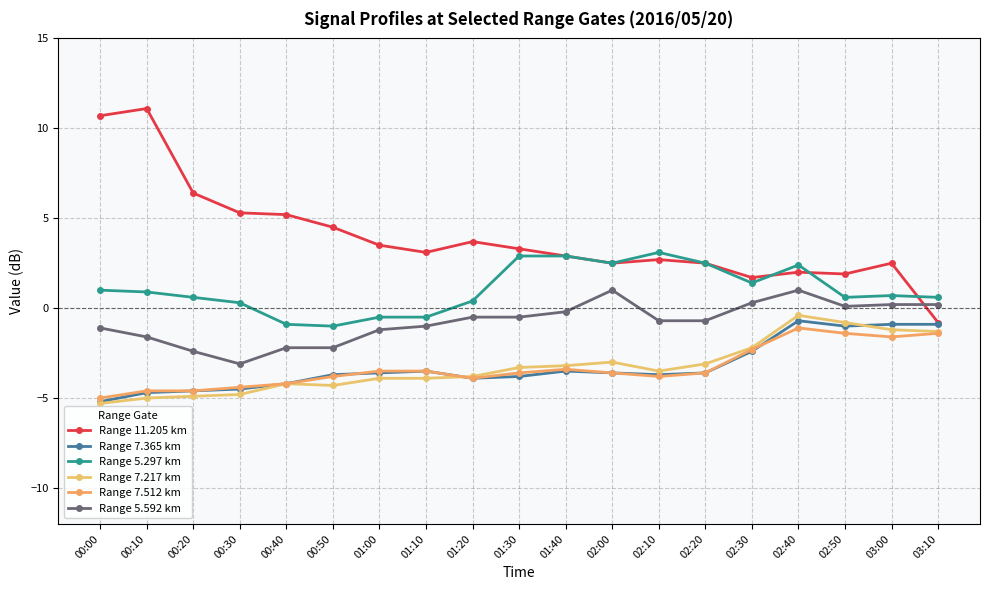

The value of Range 5.297 km at 02:40 is 2.4. True or false?

True